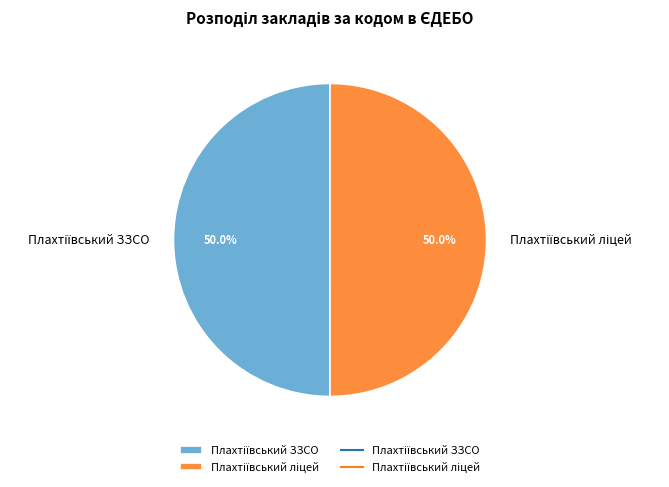

To the nearest percent, what is the average slice percentage?

50%